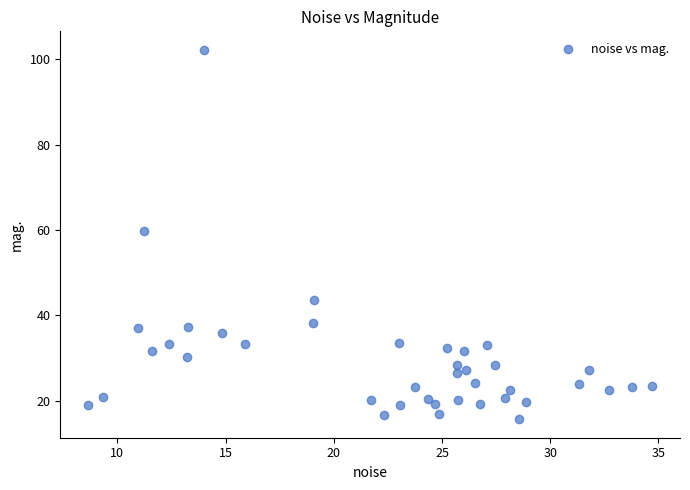

What Y value in the scatter plot is closest to 58?

59.8